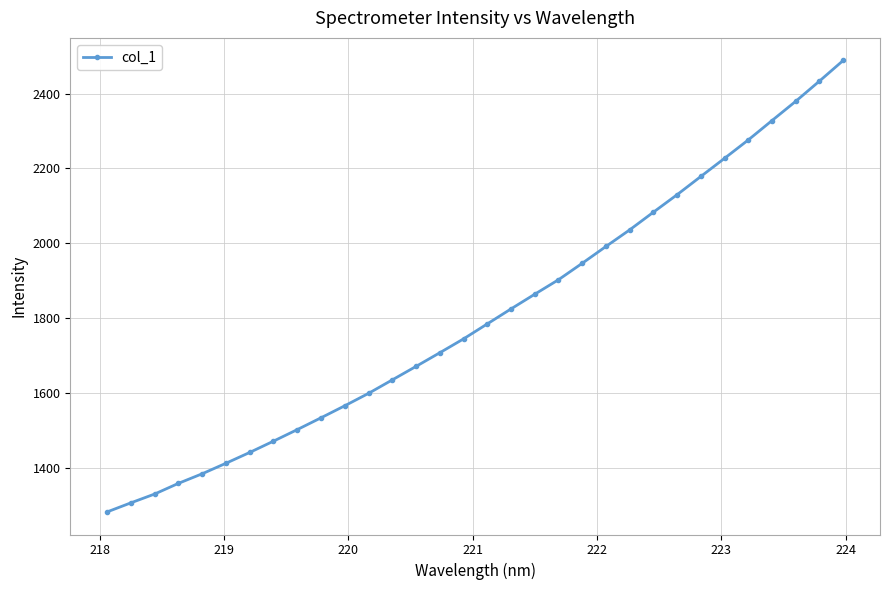

How many data points are above 1784?

16